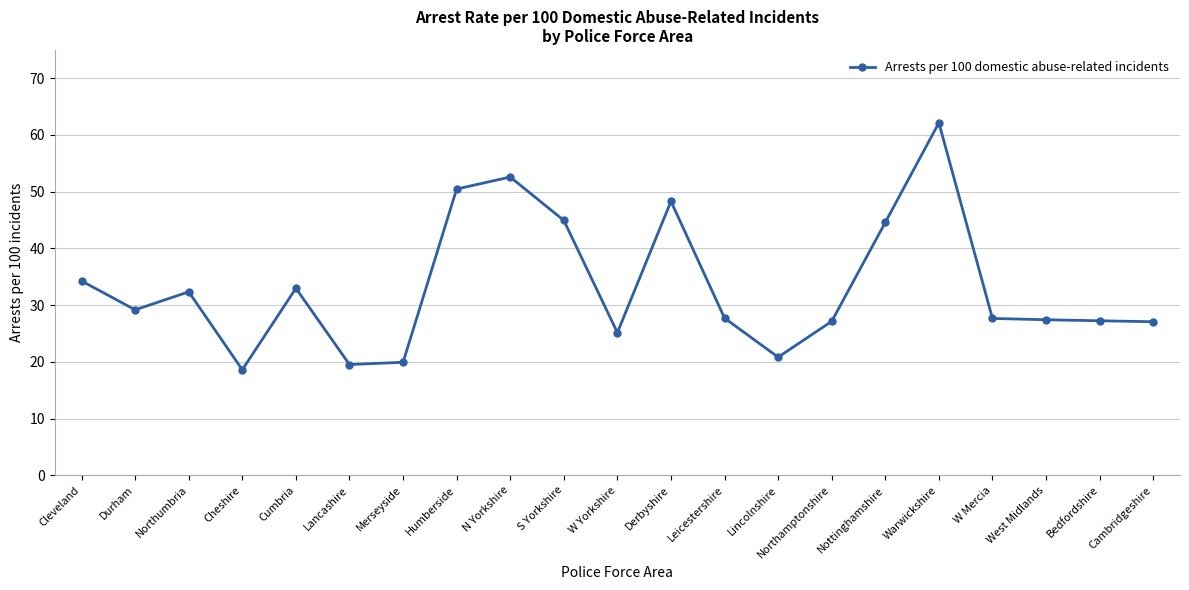

At which label does the data first exceed 27?

Cleveland